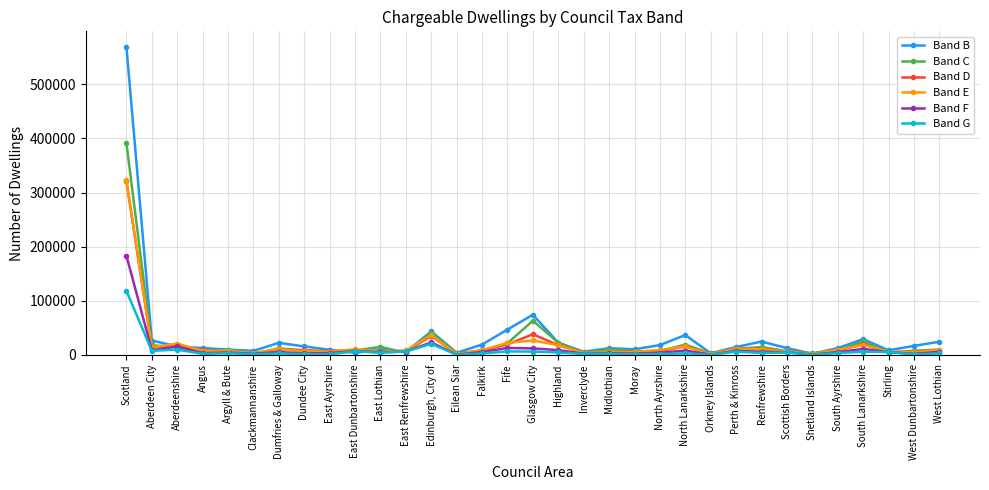

What is the label of the 7th point from the left?

Dumfries & Galloway